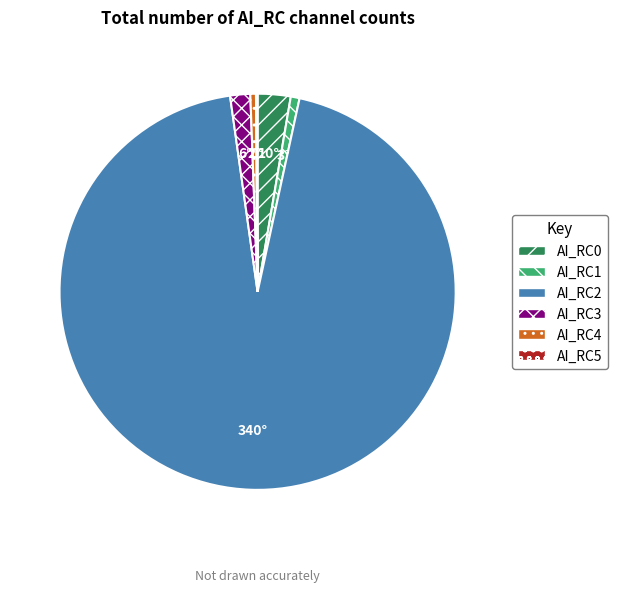

What is the ratio of the value at AI_RC3 to the value at AI_RC1?

2.3